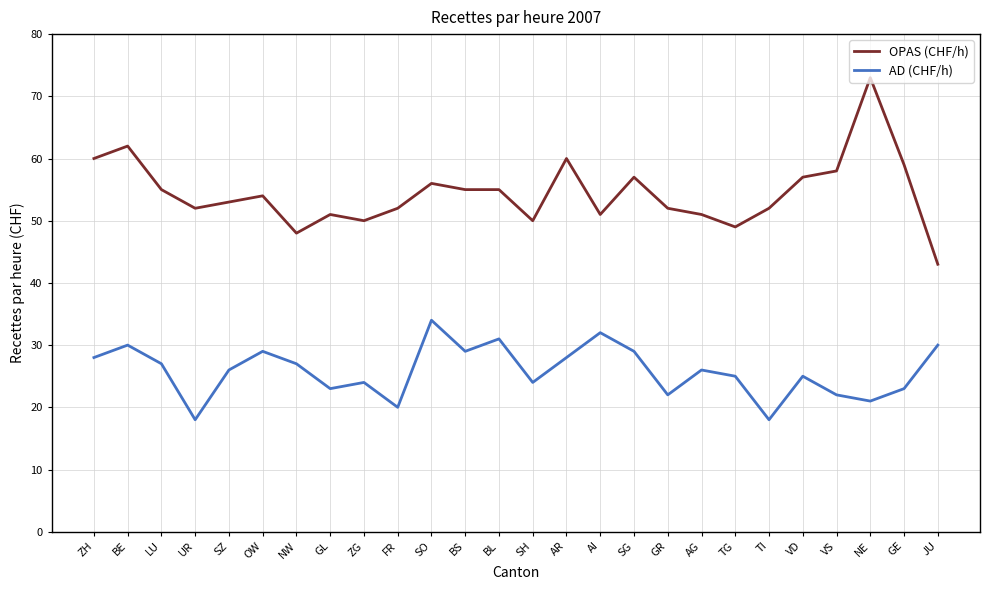

At which category does OPAS (CHF/h) reach its first local valley?

UR